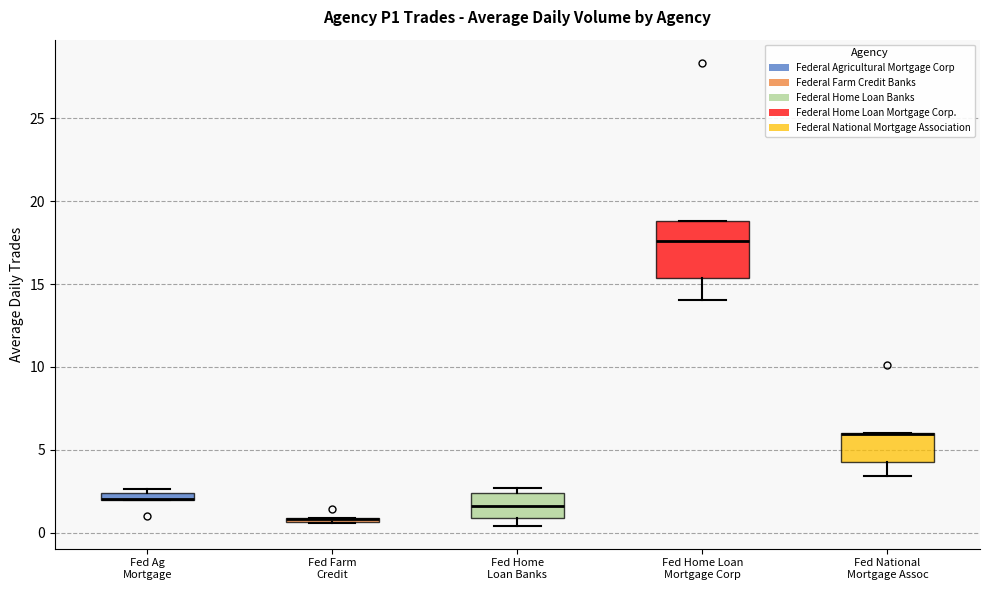

Where is the upper edge of the box for Fed Home Loan Mortgage Corp on the y-axis? The values are not printed on the chart, so give them approximately, as read against the axis.

19.0